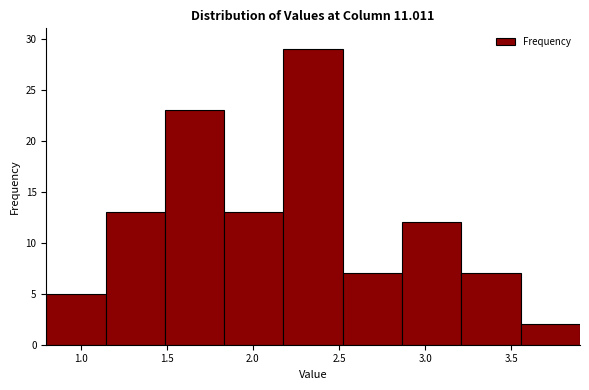

Reading left to right, transcribe this chart: for each bar, give the range it covers on the x-axis and its height. Neither the bar edges nor the heights are printed on the chart, so give them approximately, as read against the axes.

0.80 to 1.15: 5
1.15 to 1.50: 13
1.50 to 1.85: 23
1.85 to 2.20: 13
2.20 to 2.50: 29
2.50 to 2.85: 7
2.85 to 3.20: 12
3.20 to 3.55: 7
3.55 to 3.90: 2